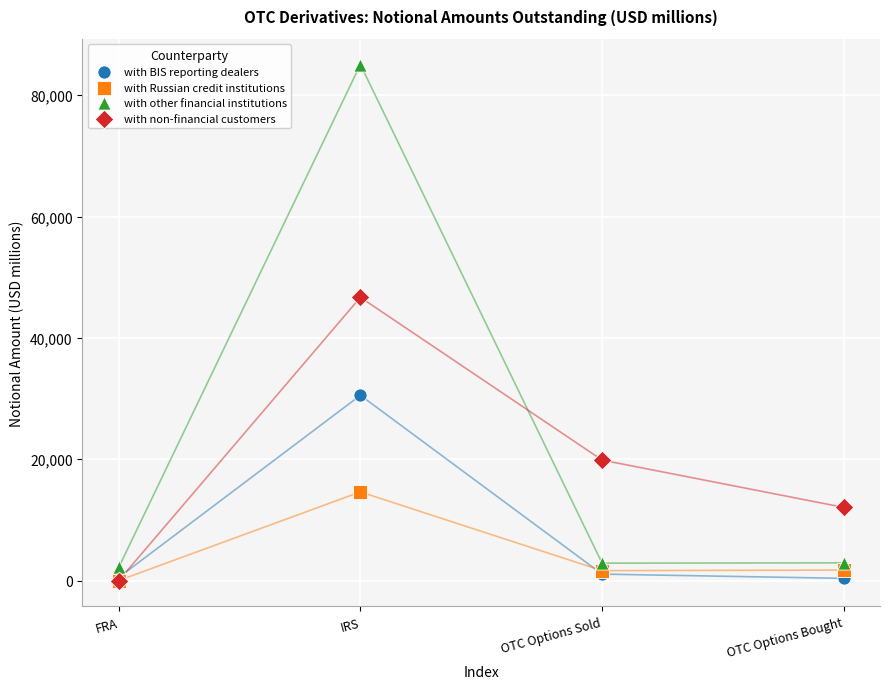

In the with non-financial customers series, what Y value is closest to 23344?

19864.5